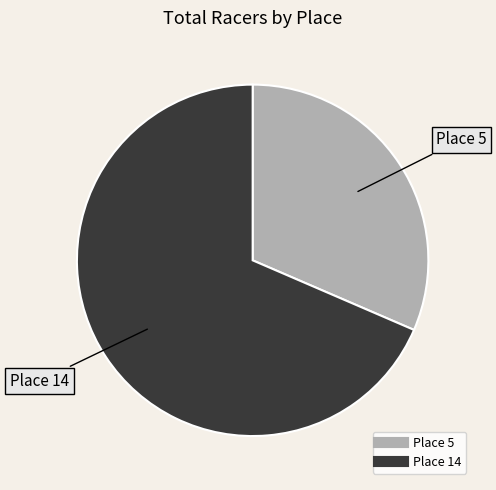

Rank the categories by value from lowest to highest.

Place 5, Place 14